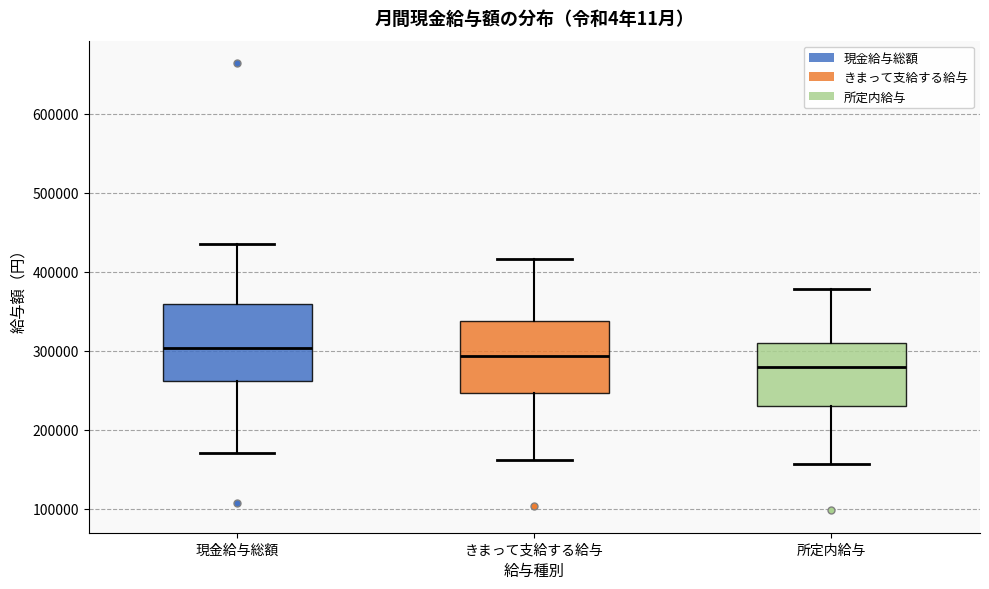

Reading left to right, read every box against the y-axis: the position of its median line, the range the box covers, and the ends of its whiskers. The values are not printed on the chart, so give them approximately, as read against the axis.

現金給与総額: median 300000, box 260000 to 360000, whiskers 170000 to 430000
きまって支給する給与: median 290000, box 250000 to 340000, whiskers 160000 to 420000
所定内給与: median 280000, box 230000 to 310000, whiskers 160000 to 380000